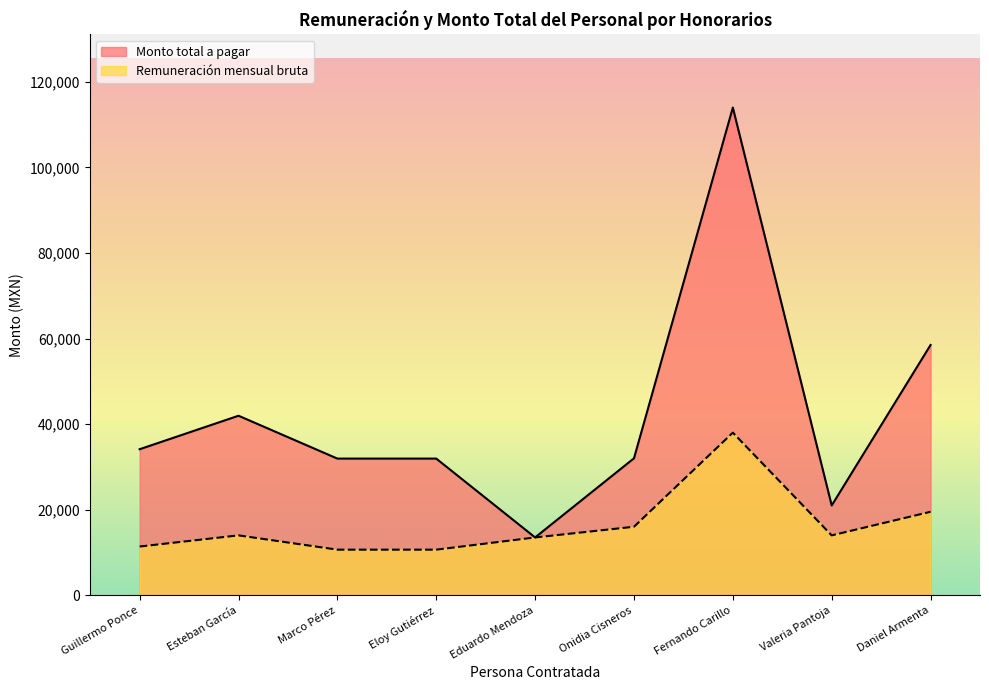

True or false: Remuneración mensual bruta and Monto total a pagar cross at least once.

False